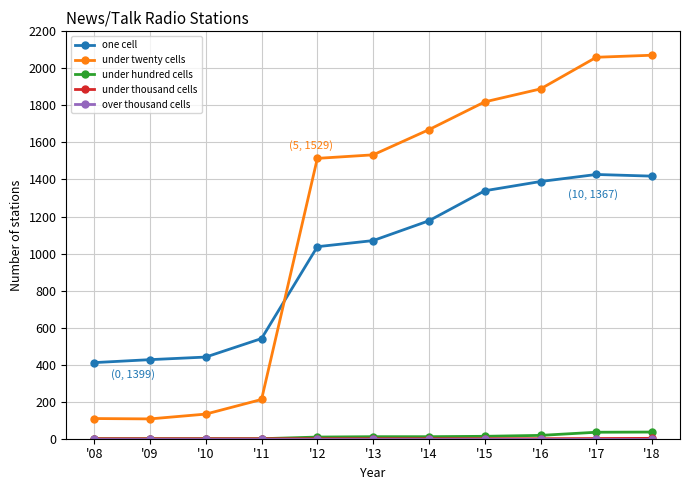

Where is one cell nearest to the value 919?

'12